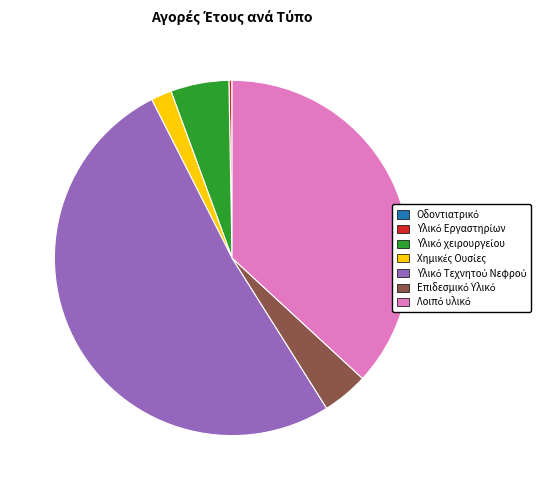

Is there a majority slice in this chart?

Yes